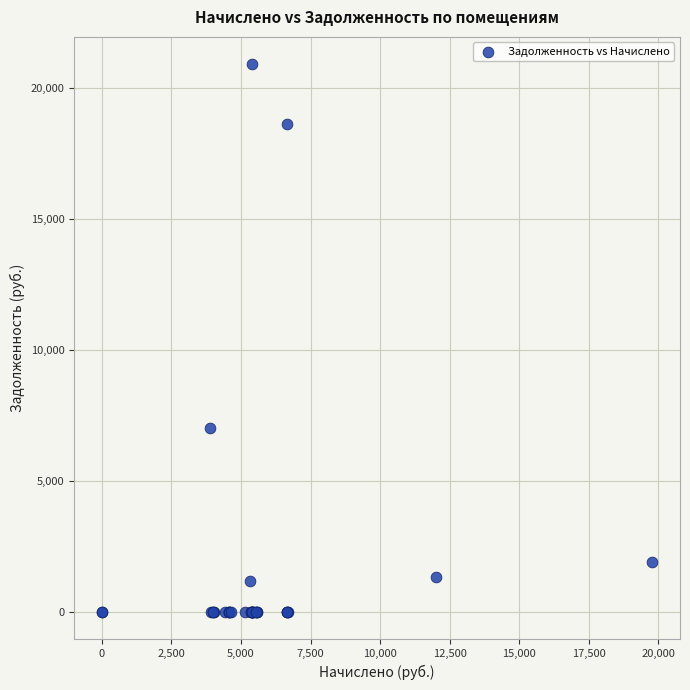

What Y value in the scatter plot is closest to 10443?

7030.0